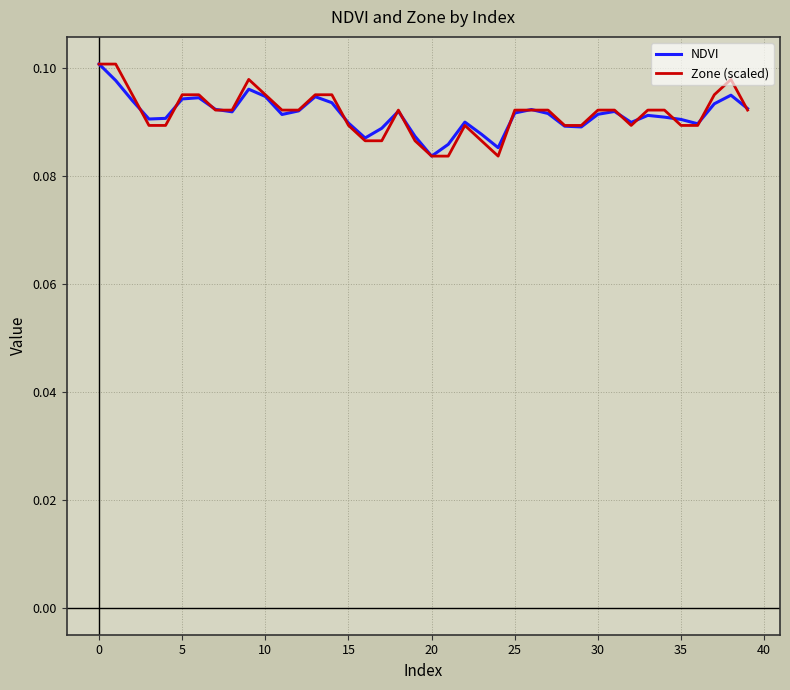

Does the chart display data point markers on the line(s)?

No